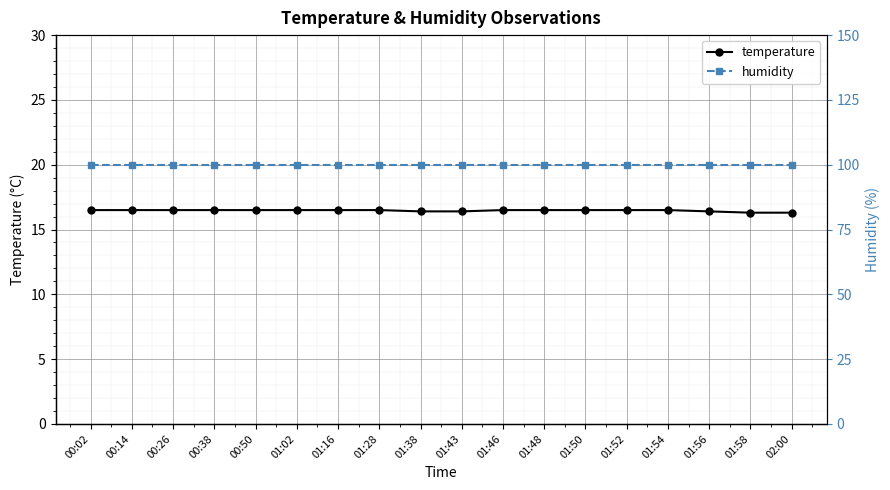

True or false: temperature has more than 1 interior local peaks.

False